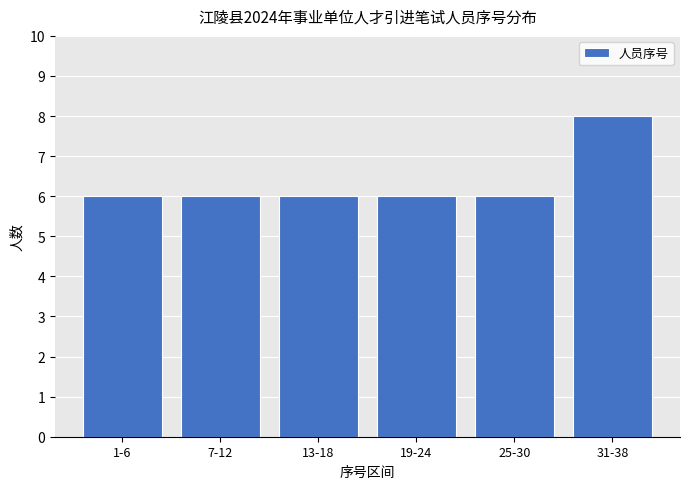

Reading left to right, list all the values displayed in this chart.

6	6	6	6	6	8